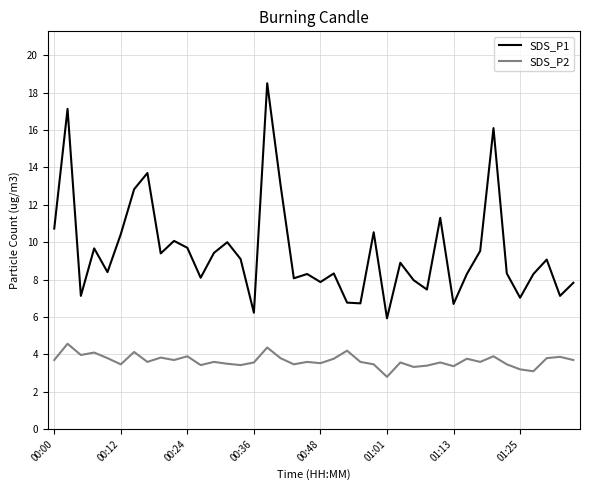

What is the smallest value displayed?

2.8